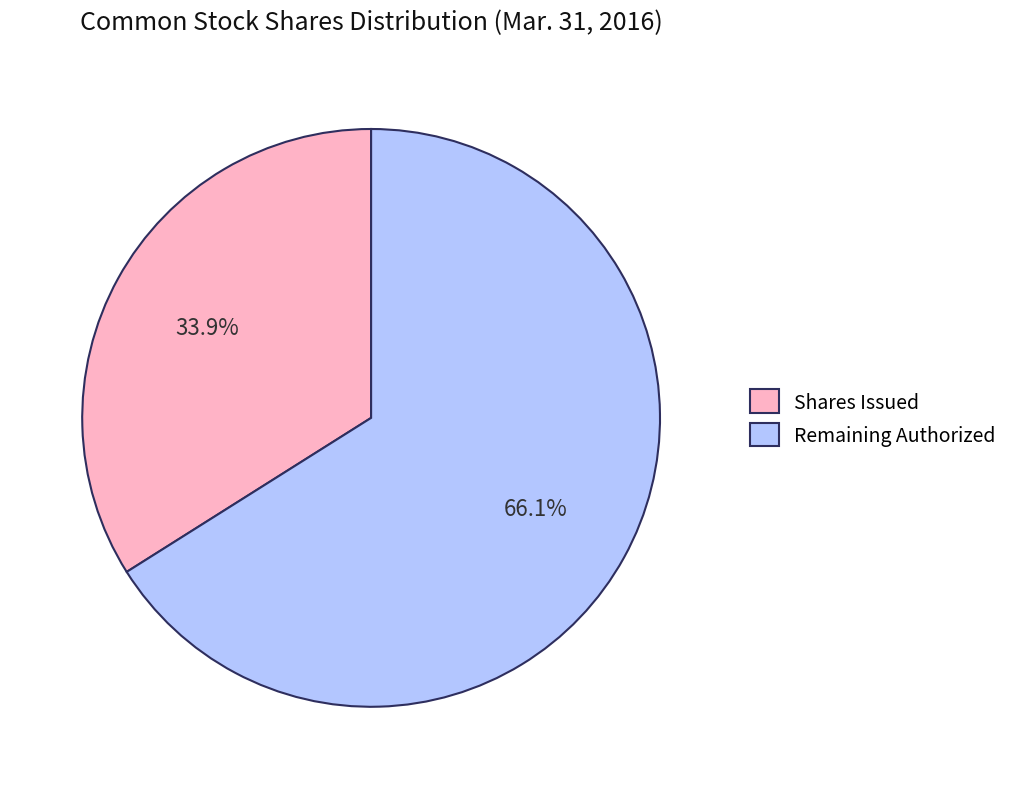

How many slices are in this pie chart?

2